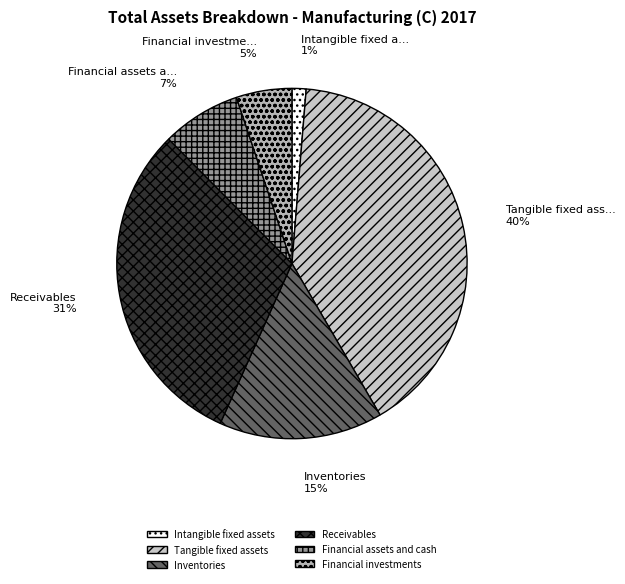

True or false: Intangible fixed assets accounts for 15% of the total.

False